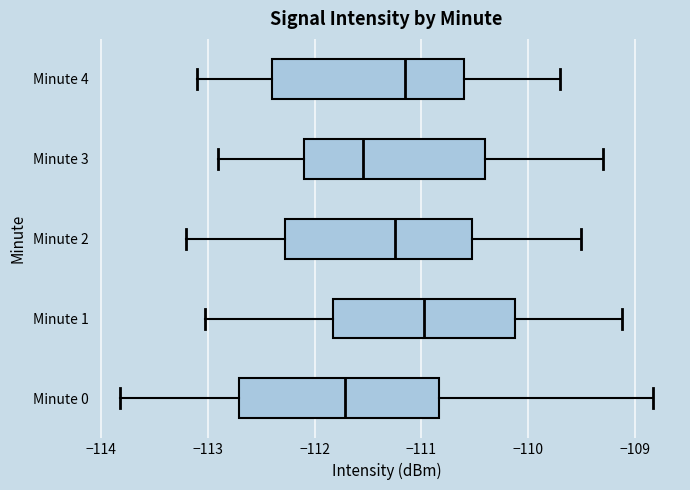

Where does the median line of the box for Minute 3 sit on the x-axis? The values are not printed on the chart, so give them approximately, as read against the axis.

-111.5